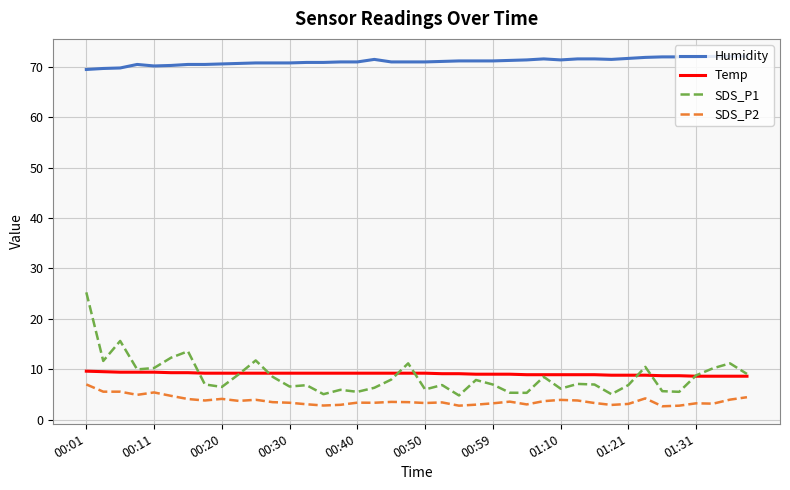

Which series has the largest range (max minus min)?

SDS_P1